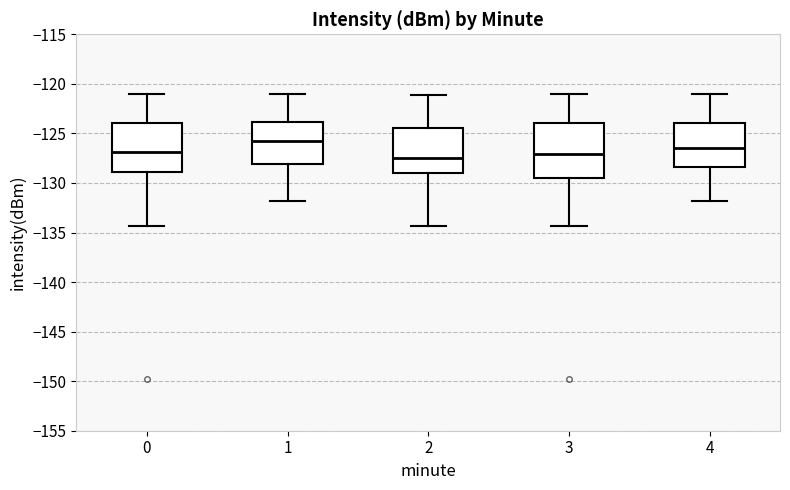

Which box's median line is the highest?

1